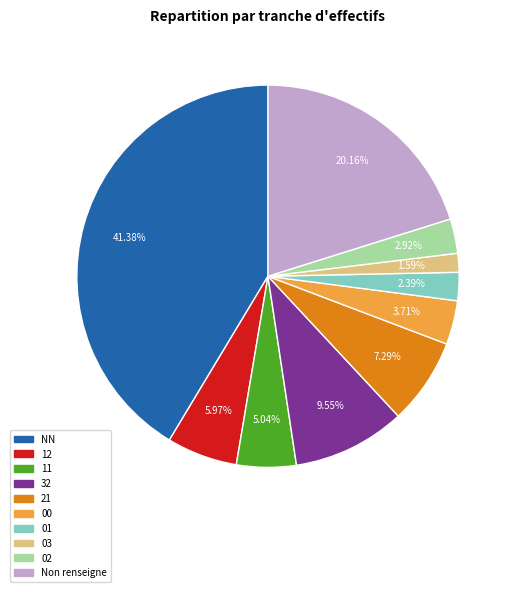

Does any single category account for the majority?

No